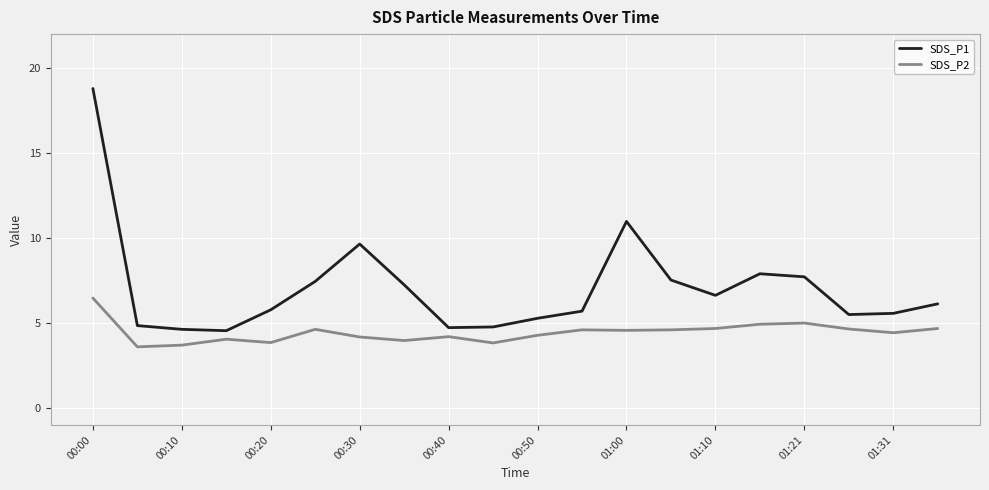

True or false: SDS_P1 and SDS_P2 intersect in this chart.

False